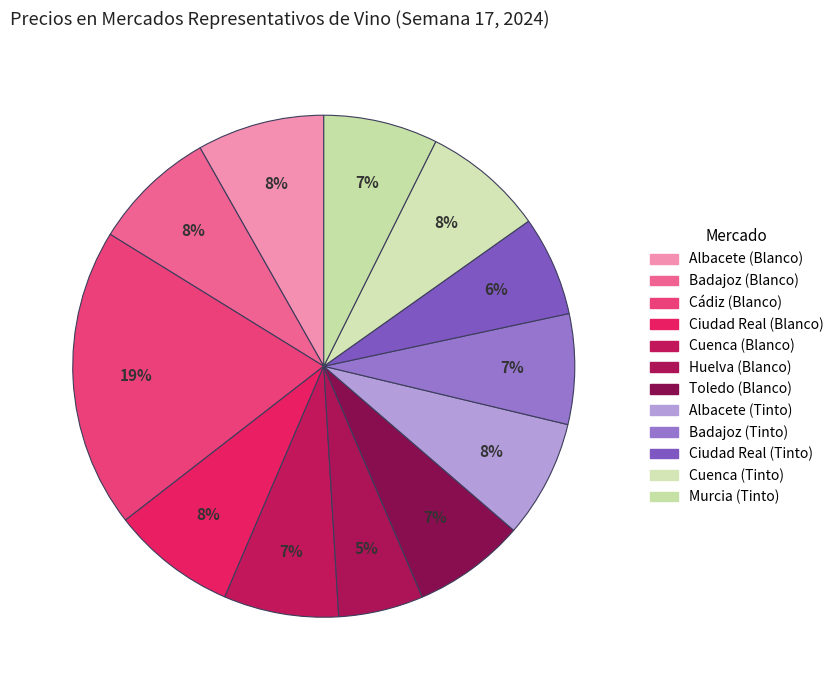

Count the number of slices in the pie.

12